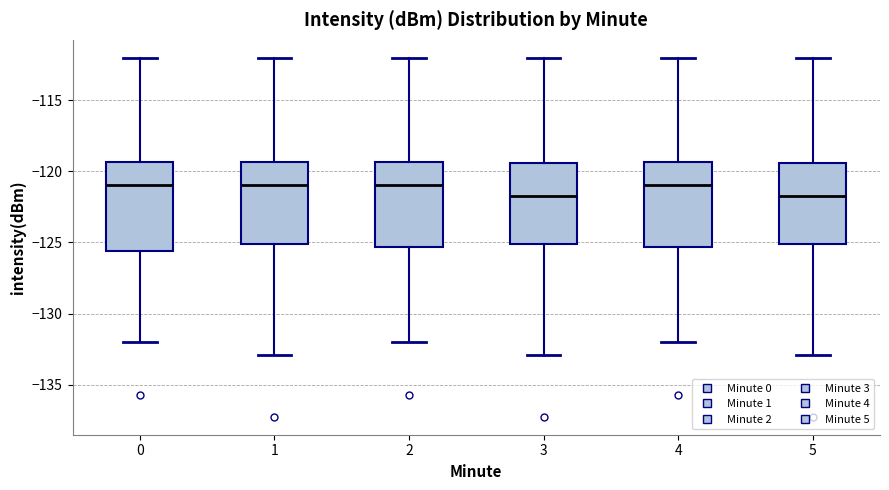

Where is the upper edge of the box at x = 5 on the y-axis? The values are not printed on the chart, so give them approximately, as read against the axis.

-119.5